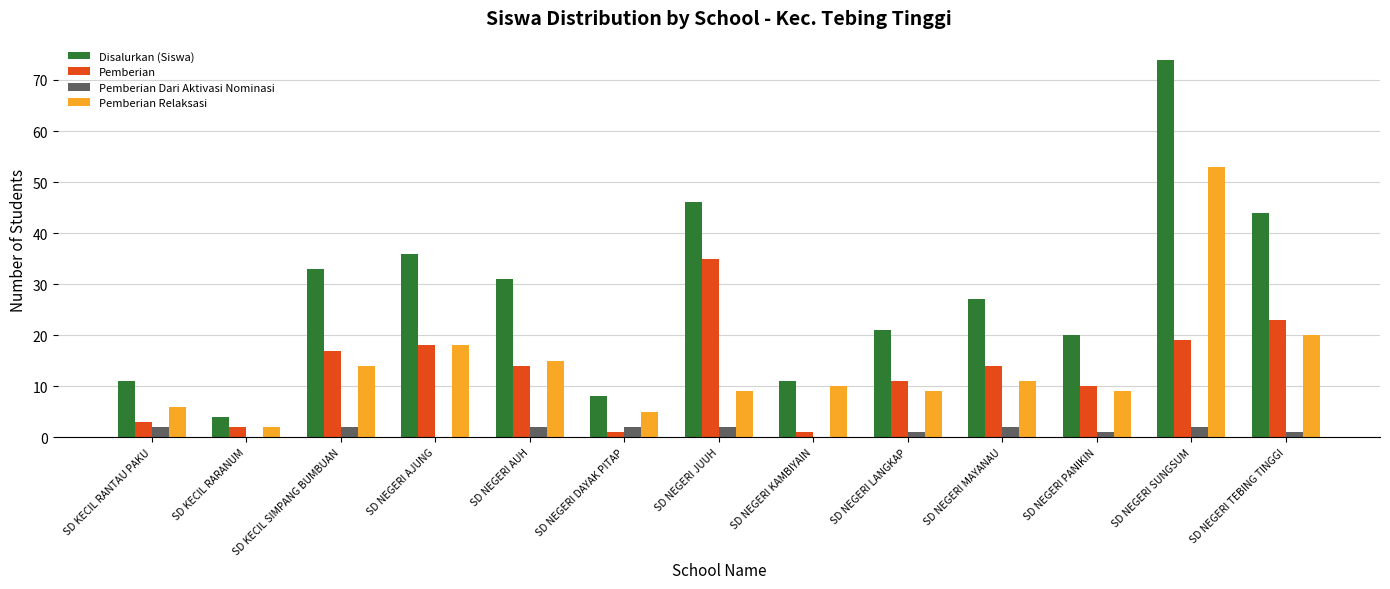

At which category is the sum across all series the highest?

SD NEGERI SUNGSUM